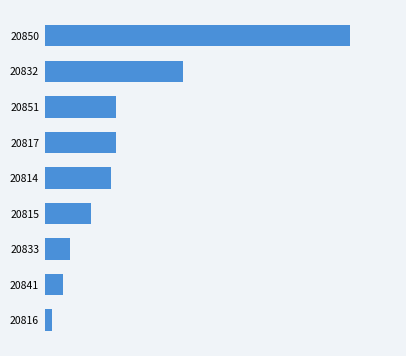

Does the chart contain any negative values?

No